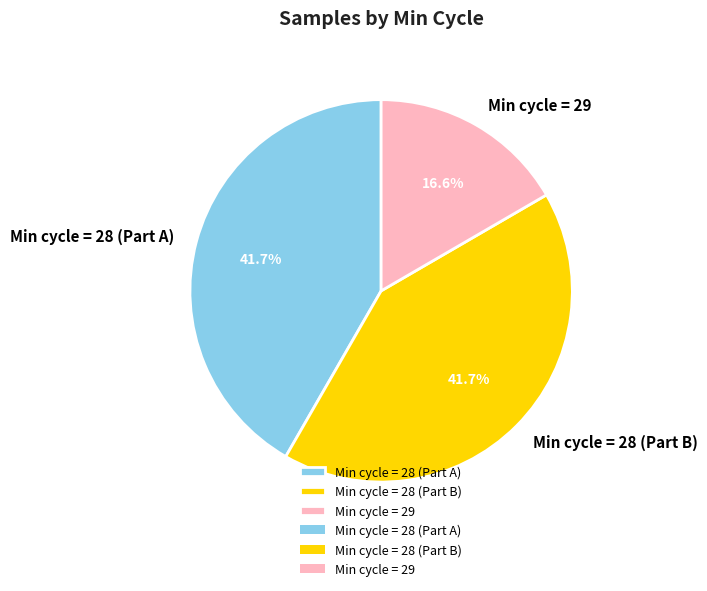

Is there a majority slice in this chart?

No